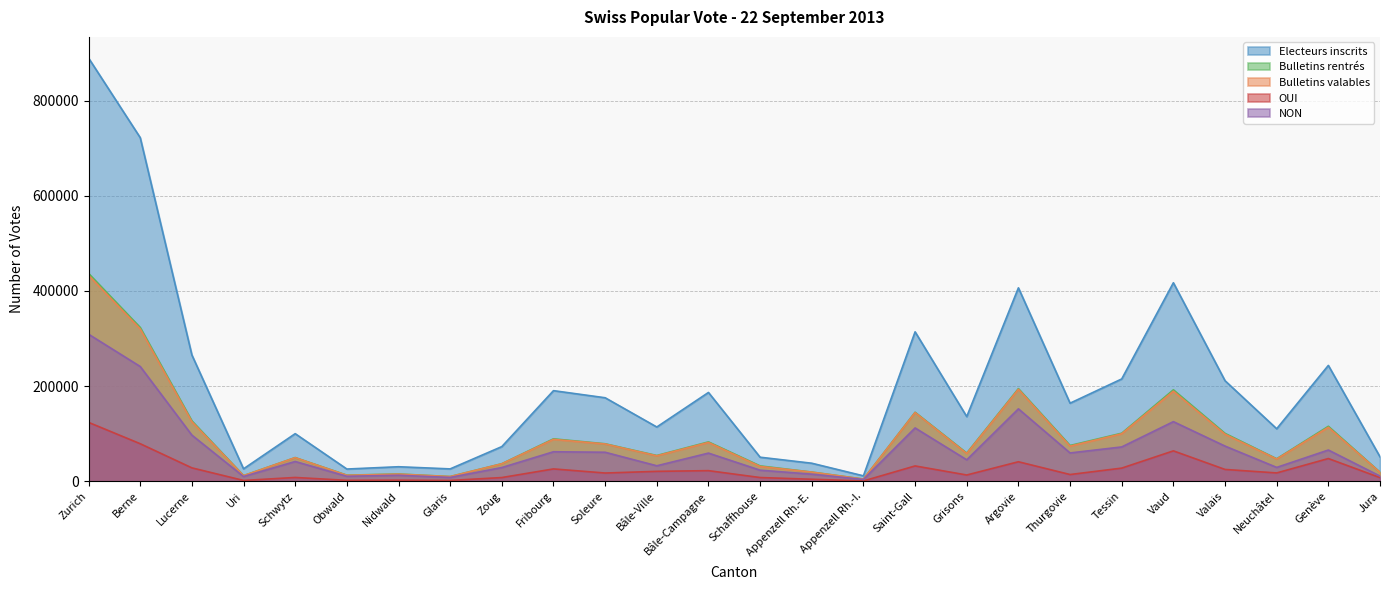

True or false: Bulletins rentrés and NON intersect in this chart.

False